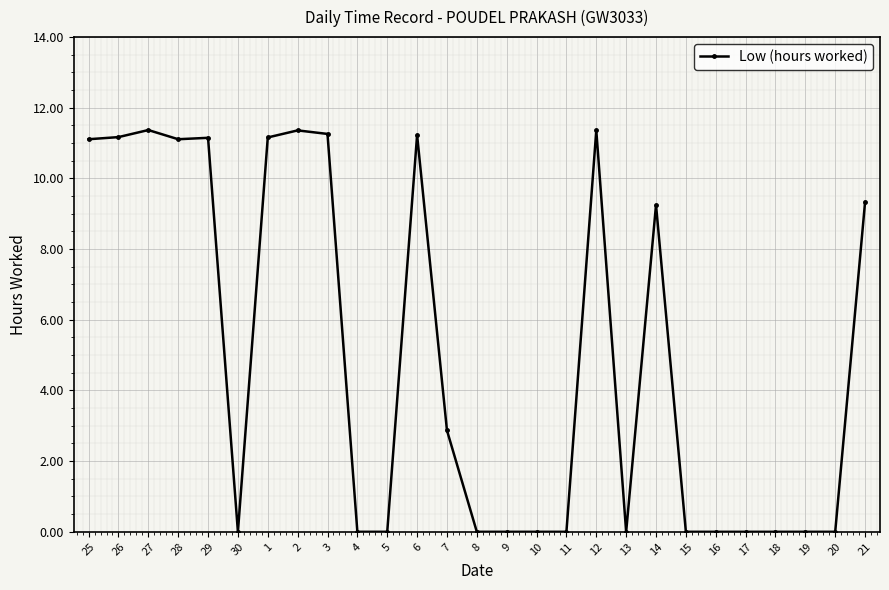

Between 6 and 13, which is larger?

6